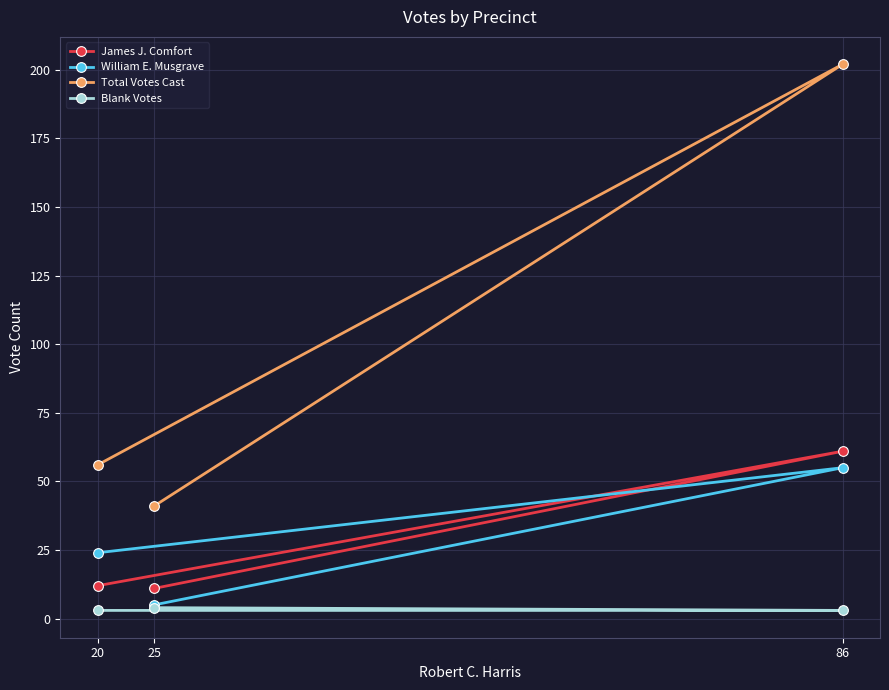

Is this an area chart (filled region under the line)?

No